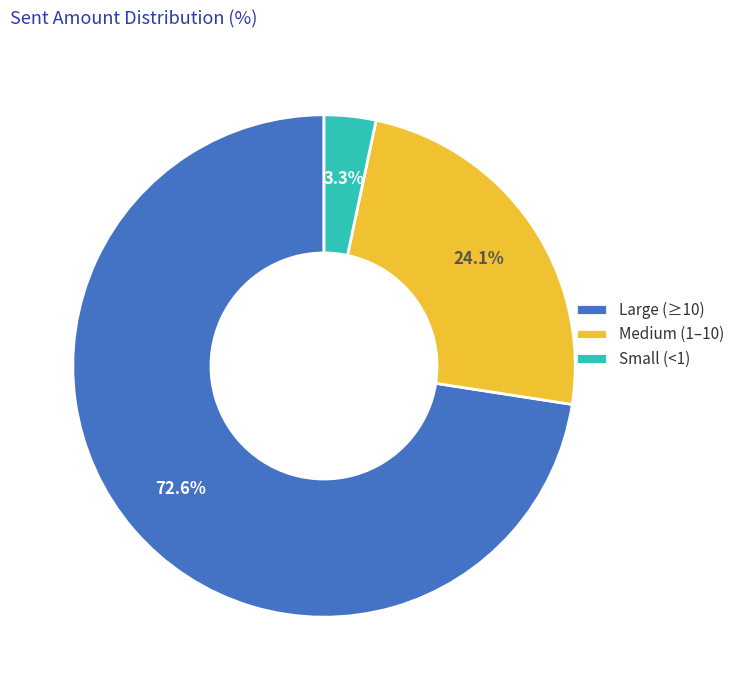

What is the total percentage of Medium (1–10) and Small (<1)?

27.4%